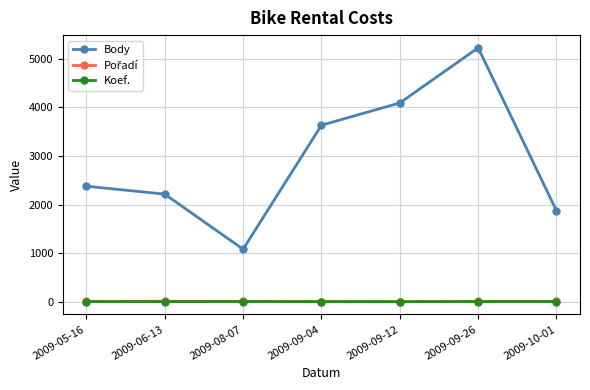

What is the approximate value of Koef. at 2009-05-16?

4